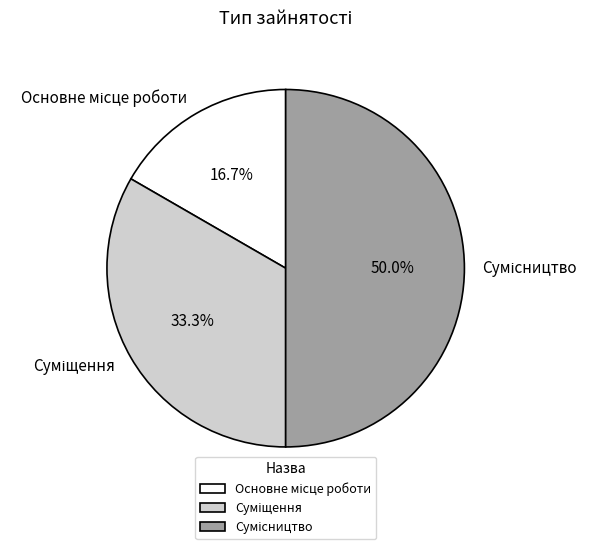

How many segments does this pie chart have?

3